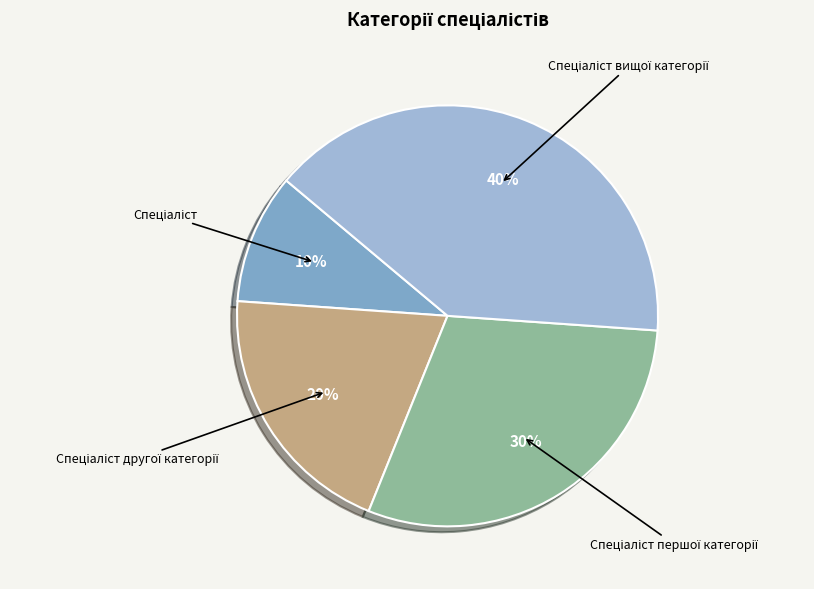

Is there a majority slice in this chart?

No